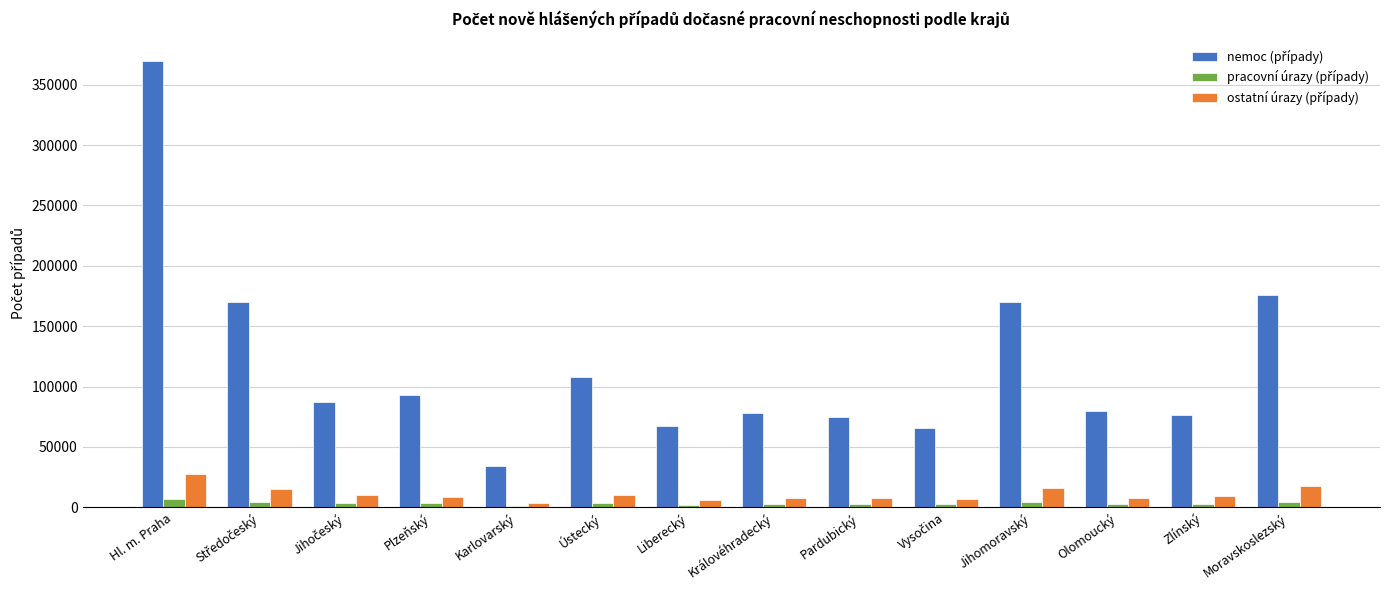

At which category is the sum across all series the highest?

Hl. m. Praha